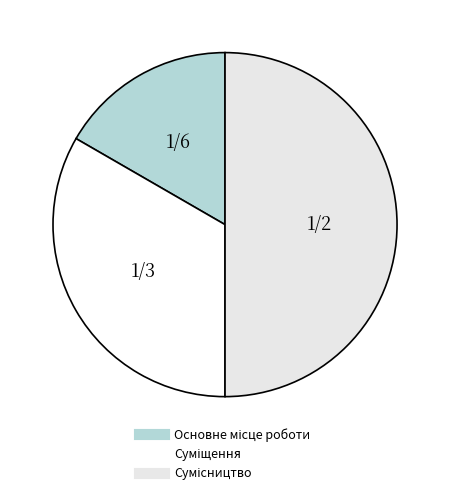

Count the number of slices in the pie.

3